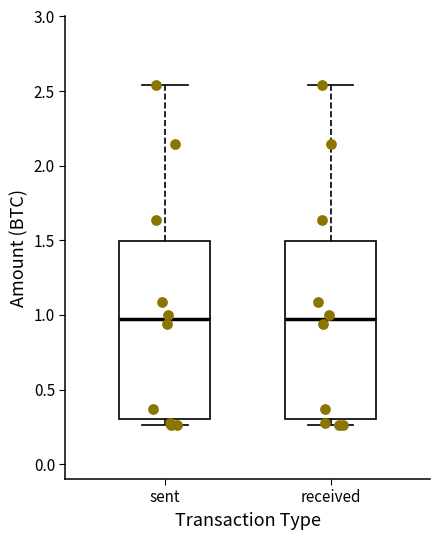

Where is the upper edge of the box for received on the y-axis? The values are not printed on the chart, so give them approximately, as read against the axis.

1.50